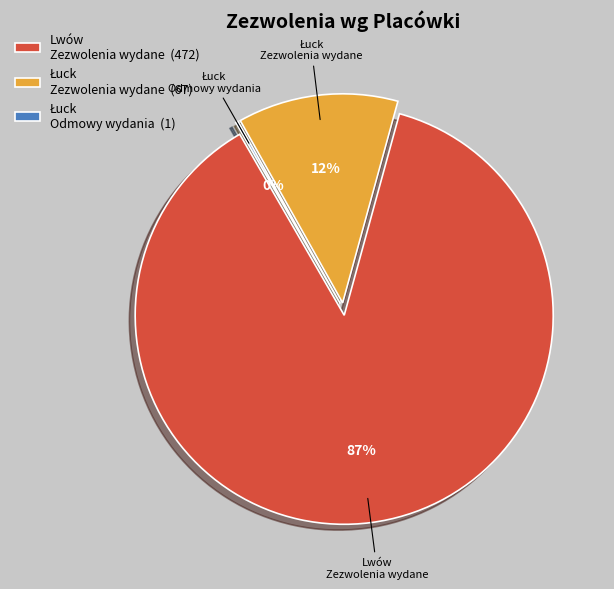

To the nearest percent, what portion does Lwów represent?

87%